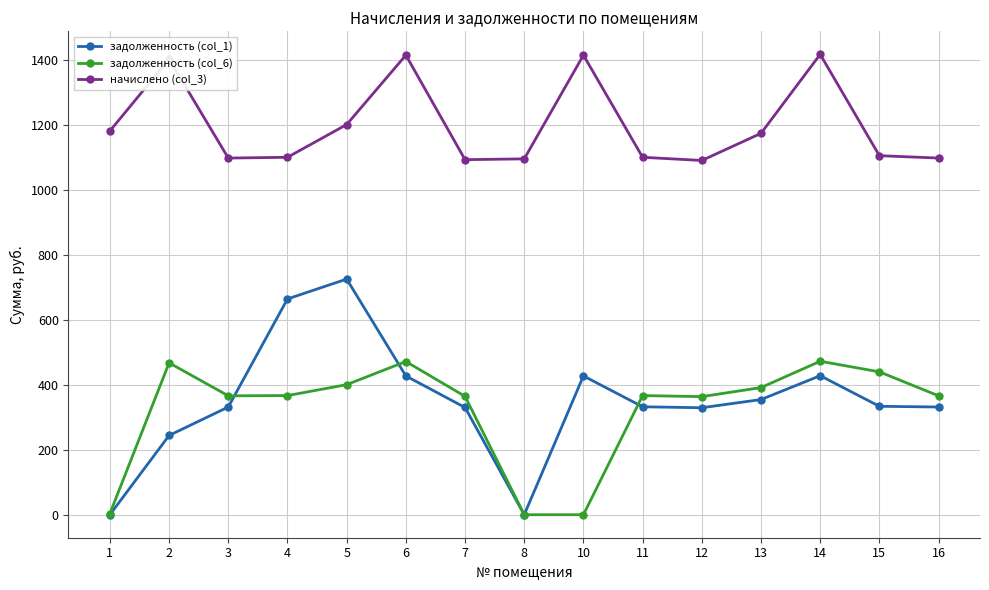

The value of задолженность (col_6) at 15 is 439.4. True or false?

True